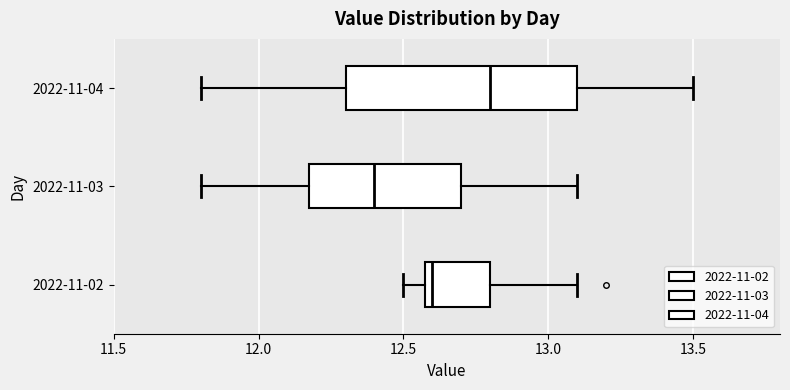

Reading bottom to top, read every box against the x-axis: the position of its median line, the range the box covers, and the ends of its whiskers. The values are not printed on the chart, so give them approximately, as read against the axis.

2022-11-02: median 12.6 (just right of the box's left edge), box 12.6 to 12.8, whiskers 12.5 to 13.1
2022-11-03: median 12.4, box 12.2 to 12.7, whiskers 11.8 to 13.1
2022-11-04: median 12.8, box 12.3 to 13.1, whiskers 11.8 to 13.5